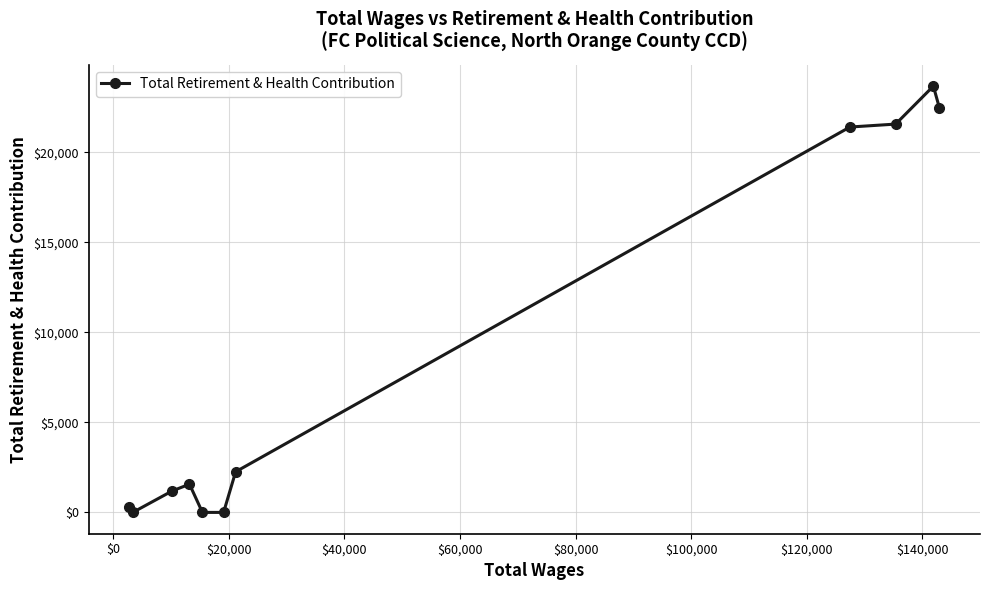

Reading left to right, extract all data points from this chart.

324	0	1191	1568	0	0	2258	21410	21574	23683	22457